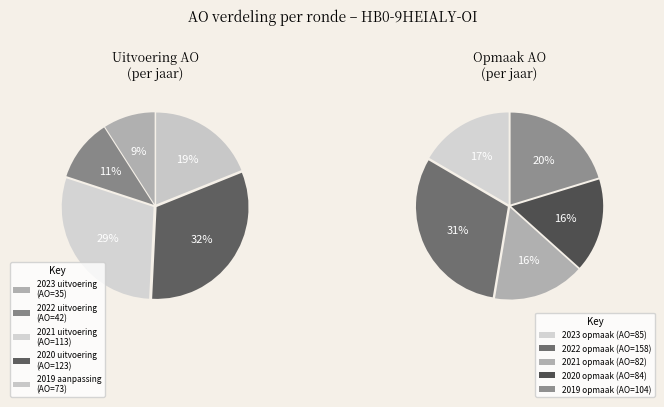

Count the number of slices in the pie.

10